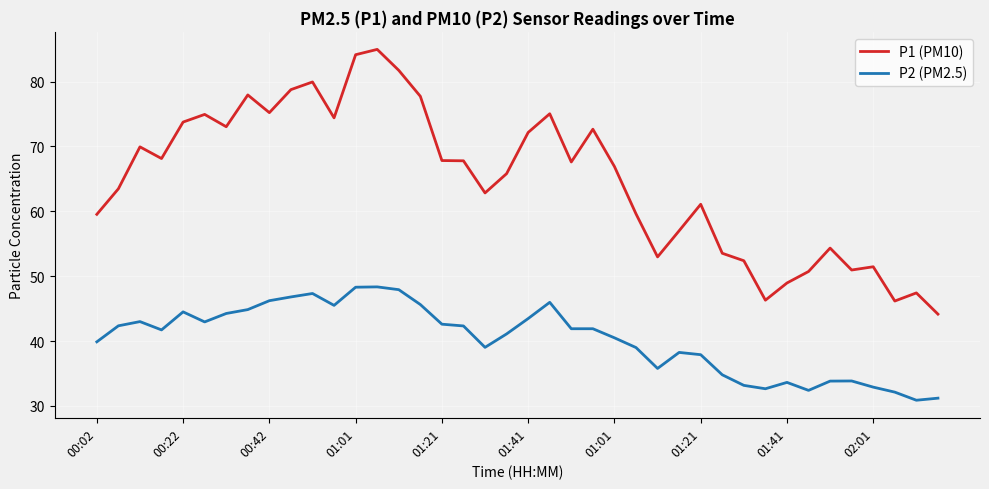

Which series has the largest total across all categories?

P1 (PM10)